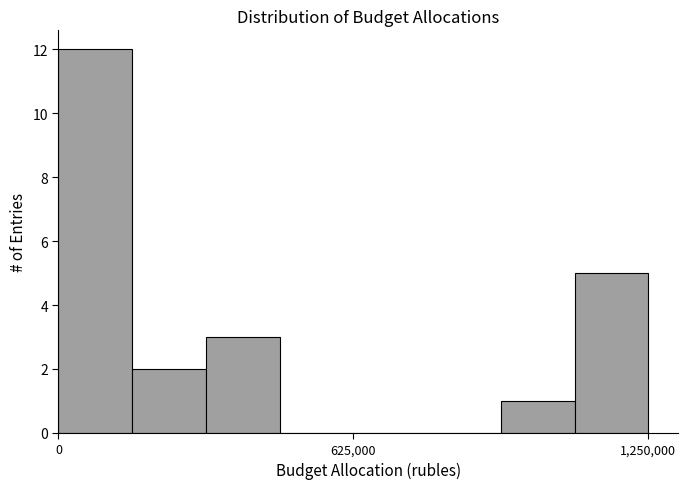

Around what value on the x-axis is the tallest bar? Give the approximate position of its centre, as read against the axis.

100000